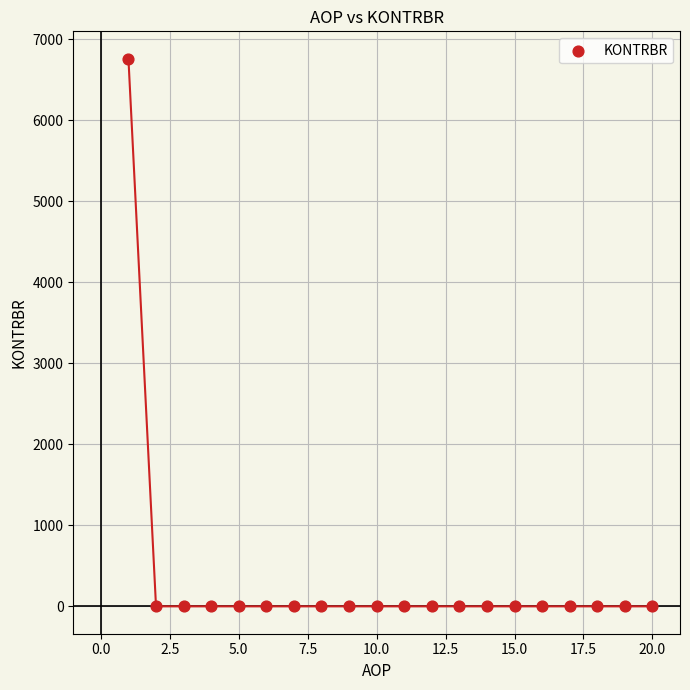

What is the range of X values (max minus min)?

19.0